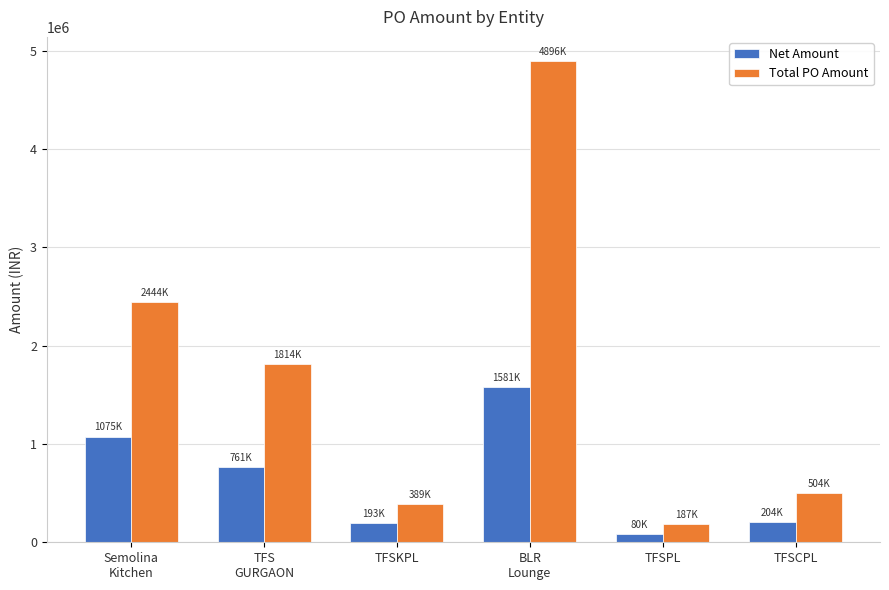

Which series changed the most between Semolina
Kitchen and TFSPL?

Total PO Amount